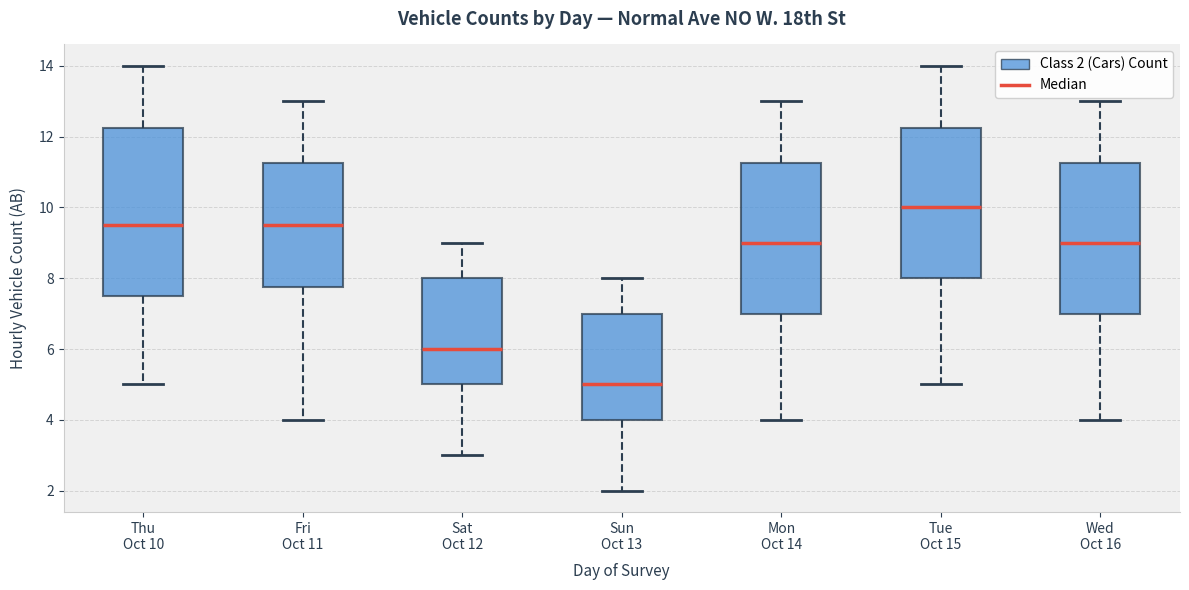

Reading left to right, read every box against the y-axis: the position of its median line, the range the box covers, and the ends of its whiskers. The values are not printed on the chart, so give them approximately, as read against the axis.

Thu Oct 10: median 9.6, box 7.6 to 12.2, whiskers 5.0 to 14.0
Fri Oct 11: median 9.6, box 7.8 to 11.2, whiskers 4.0 to 13.0
Sat Oct 12: median 6.0, box 5.0 to 8.0, whiskers 3.0 to 9.0
Sun Oct 13: median 5.0, box 4.0 to 7.0, whiskers 2.0 to 8.0
Mon Oct 14: median 9.0, box 7.0 to 11.2, whiskers 4.0 to 13.0
Tue Oct 15: median 10.0, box 8.0 to 12.2, whiskers 5.0 to 14.0
Wed Oct 16: median 9.0, box 7.0 to 11.2, whiskers 4.0 to 13.0